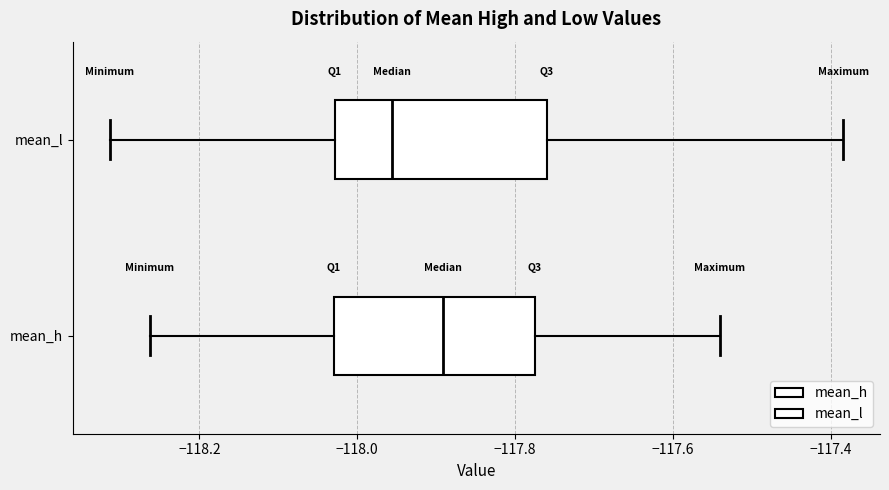

Reading bottom to top, transcribe this box plot: for each box, give where its median line is, the range the box spans, and where its two whiskers end, as read against the x-axis. The values are not printed on the chart, so give them approximately, as read against the axis.

mean_h: median -117.90, box -118.02 to -117.78, whiskers -118.26 to -117.54
mean_l: median -117.96, box -118.02 to -117.76, whiskers -118.32 to -117.38